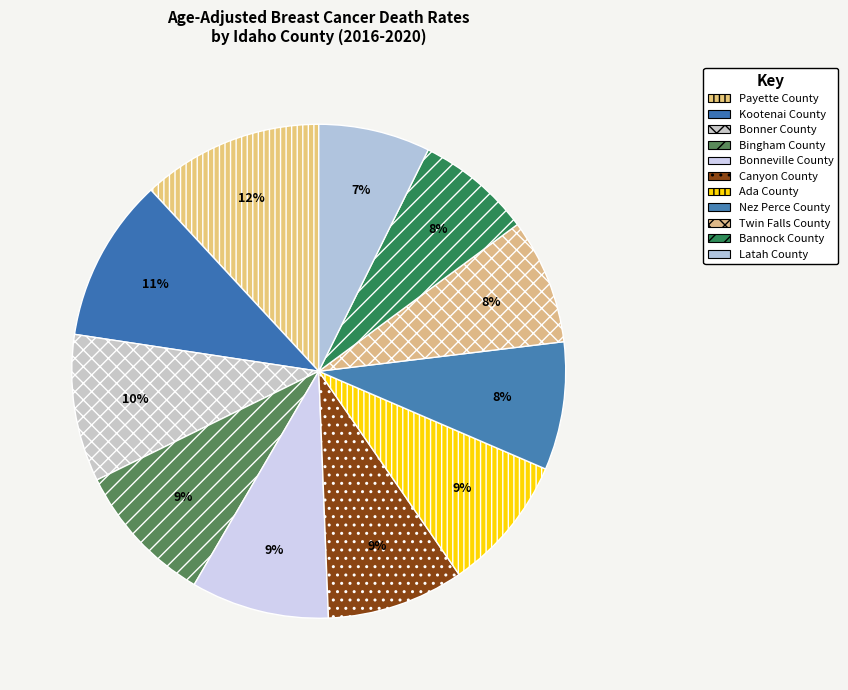

How many slices are in this pie chart?

11